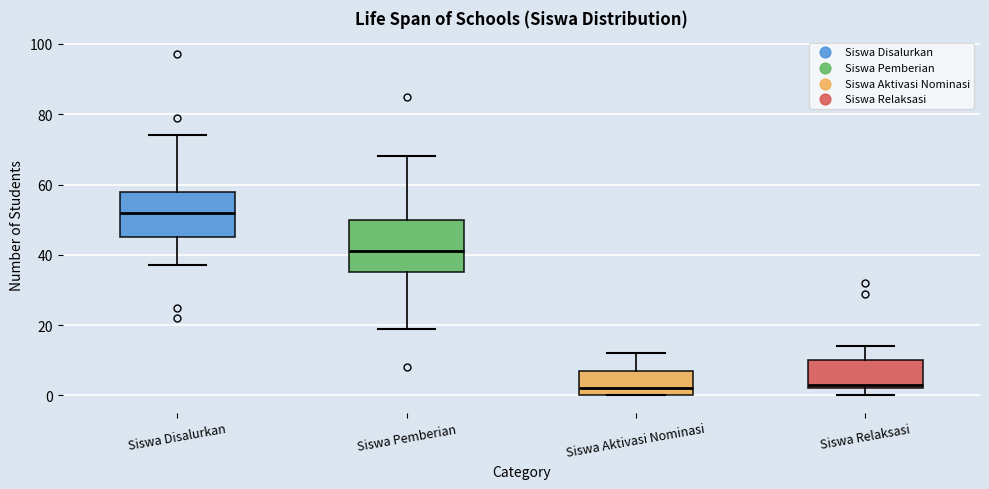

Reading left to right, transcribe this box plot: for each box, give where its median line is, the range the box spans, and where its two whiskers end, as read against the y-axis. The values are not printed on the chart, so give them approximately, as read against the axis.

Siswa Disalurkan: median 52, box 46 to 58, whiskers 38 to 74
Siswa Pemberian: median 42, box 36 to 50, whiskers 20 to 68
Siswa Aktivasi Nominasi: median 2, box 0 to 8, whiskers 0 to 12
Siswa Relaksasi: median 4, box 2 to 10, whiskers 0 to 14